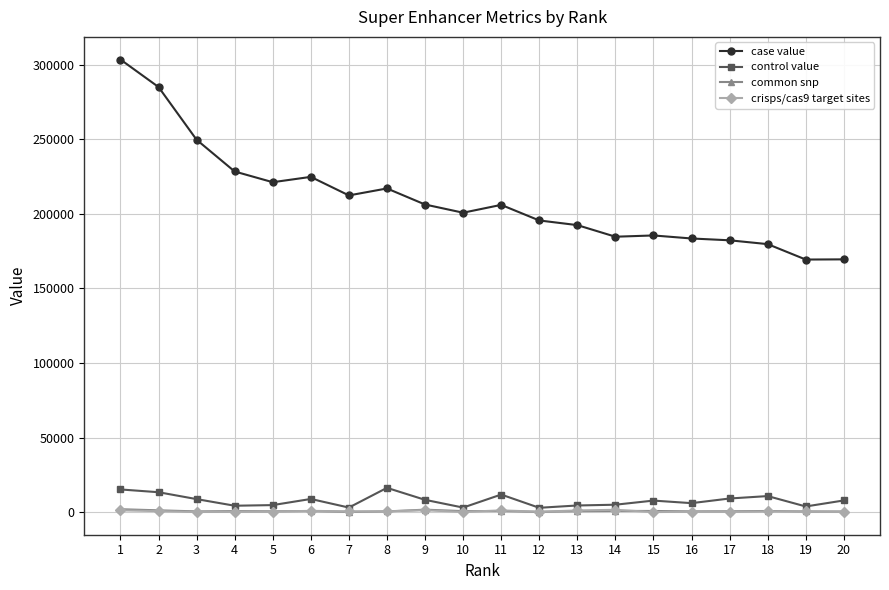

Which series has the largest range (max minus min)?

case value